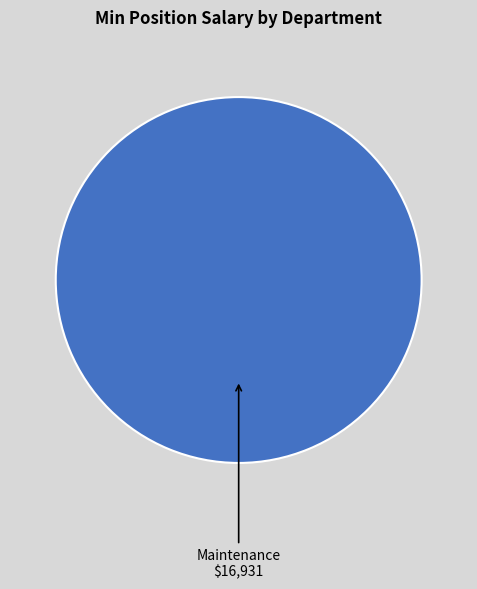

Is there any slice that represents more than half of the pie?

Yes